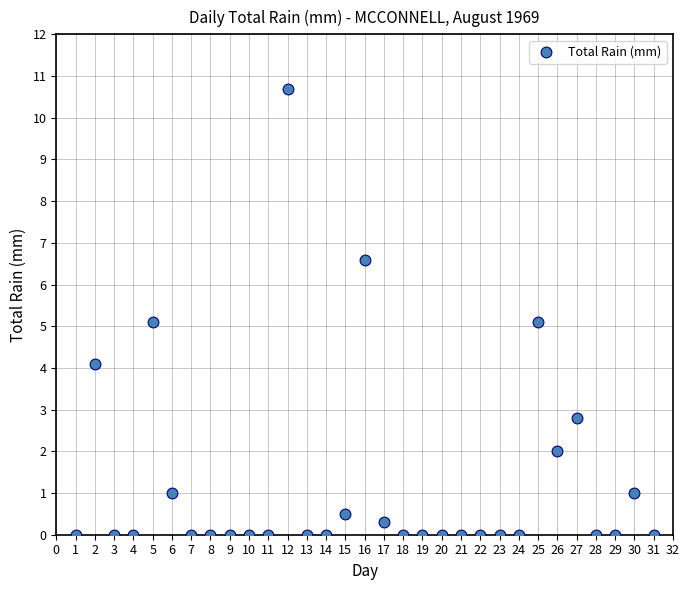

What is the range of X values (max minus min)?

30.0